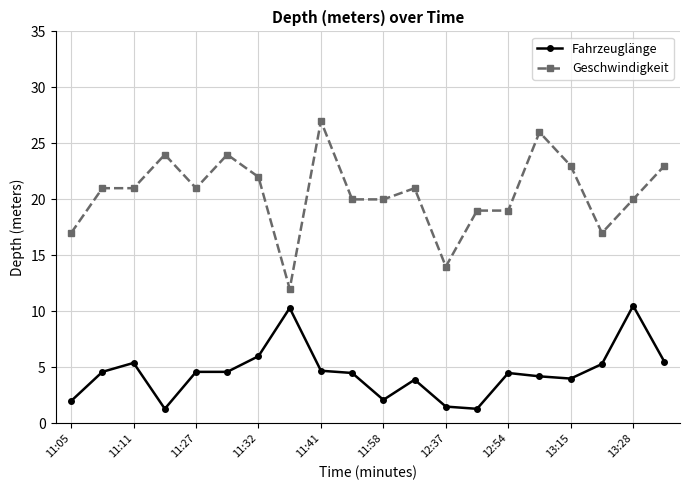

At how many categories does at least one series exceed 8?

20